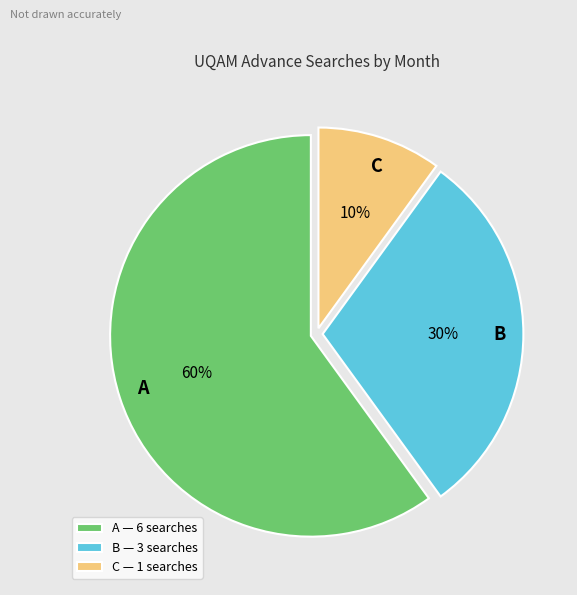

Is it true that A is 60% of the pie?

True